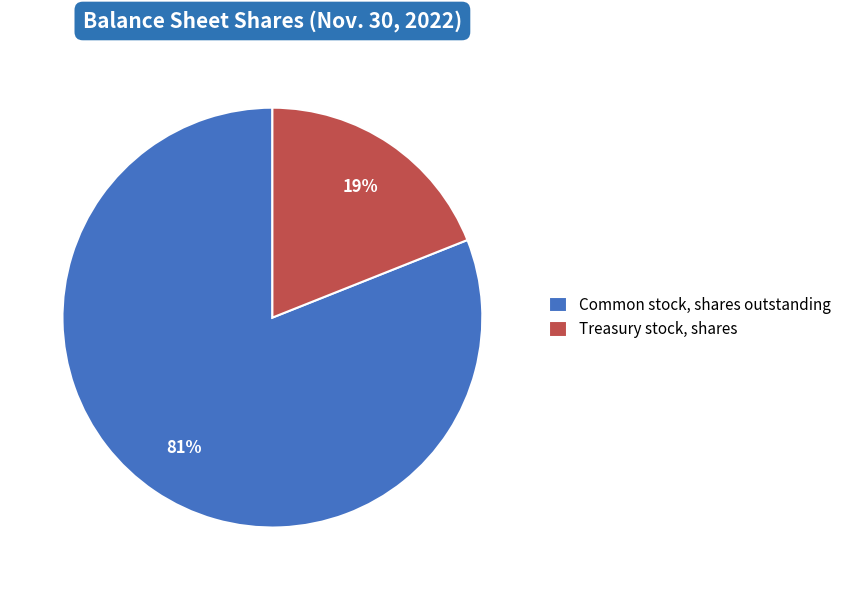

To the nearest percent, what is the difference between the largest and smallest slice percentages?

62%